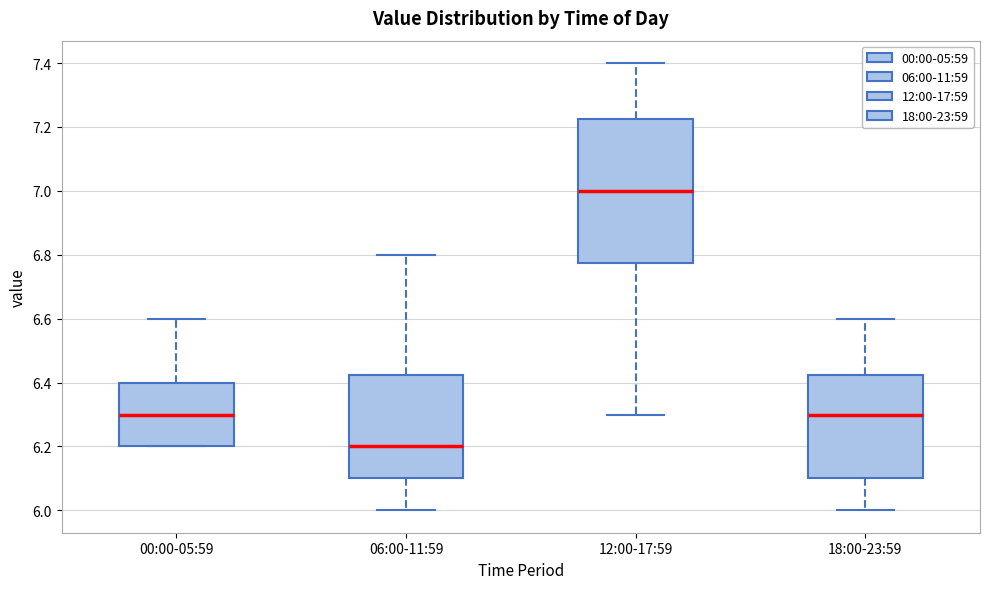

Where is the lower edge of the box for 18:00-23:59 on the y-axis? The values are not printed on the chart, so give them approximately, as read against the axis.

6.10